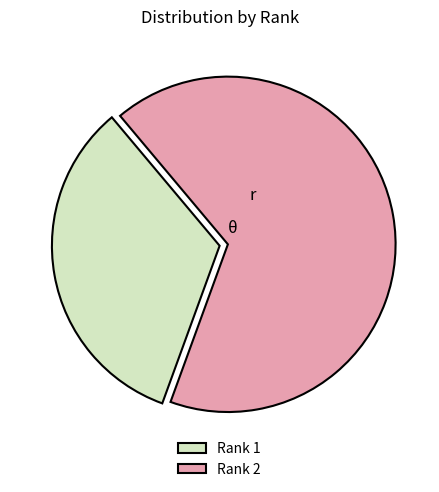

Which category accounts for the majority?

Rank 2